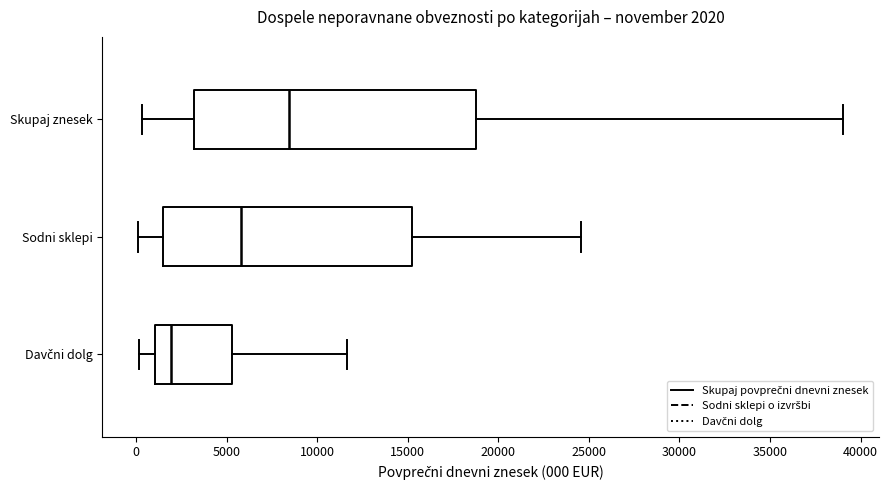

Which box is the widest, from its left edge to its right edge?

Skupaj znesek